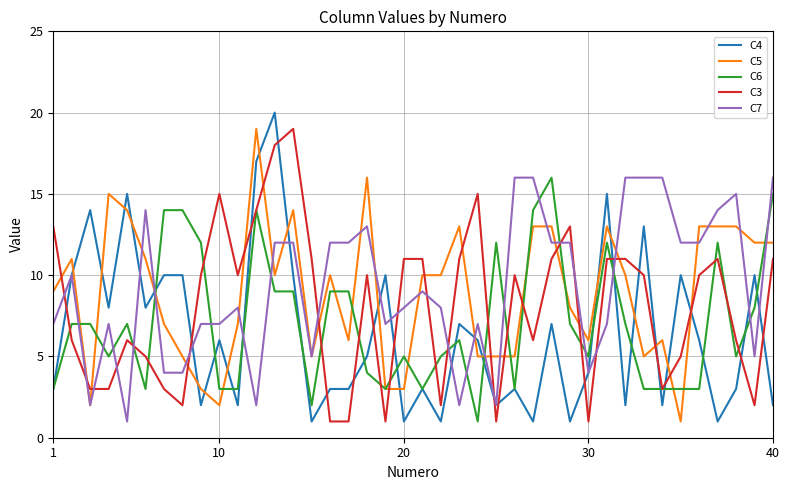

True or false: C7 and C3 intersect in this chart.

True